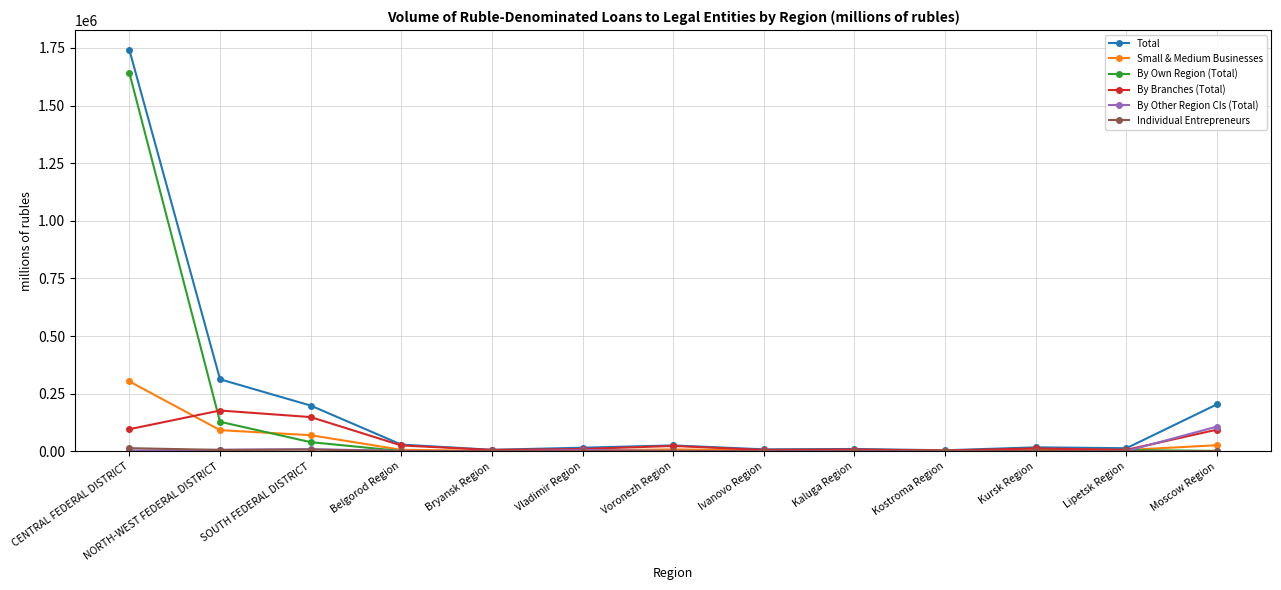

Is it true that Total equals 429305 at NORTH-WEST FEDERAL DISTRICT?

False